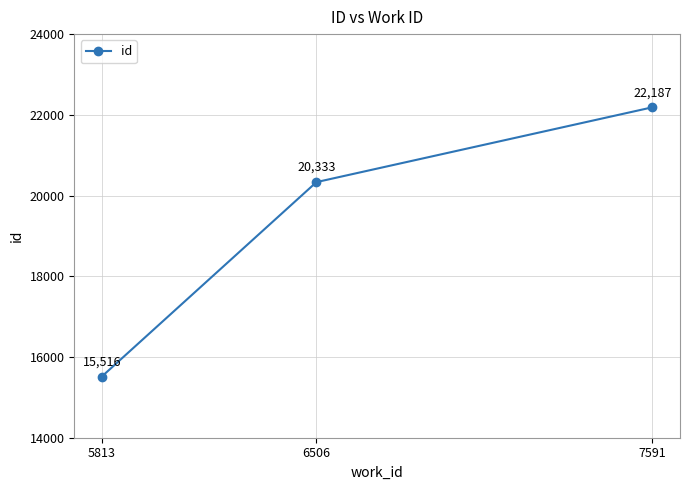

Approximately how many times larger is the value at 7591 compared to 6506?

1.1